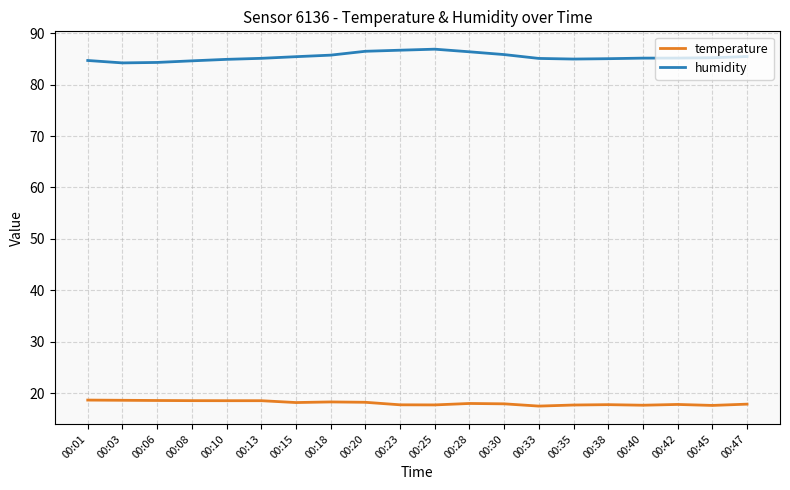

At 00:33, list the series in order from smallest to largest.

temperature, humidity